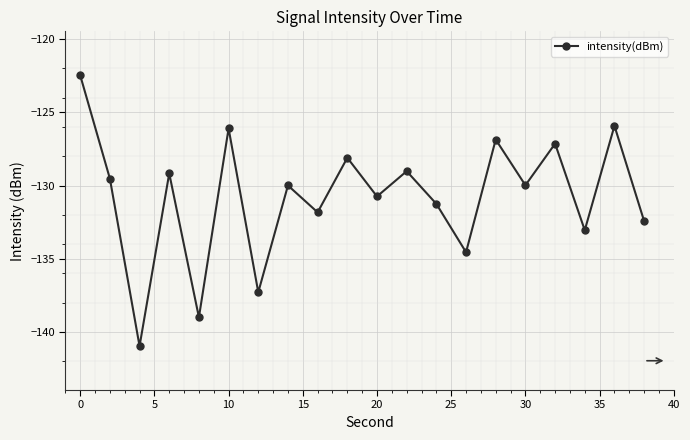

Reading left to right, extract all data points from this chart.

-122.5	-129.5	-141.0	-129.2	-139.0	-126.1	-137.3	-130.0	-131.8	-128.1	-130.7	-129.0	-131.2	-134.6	-126.9	-130.0	-127.1	-133.0	-125.9	-132.4